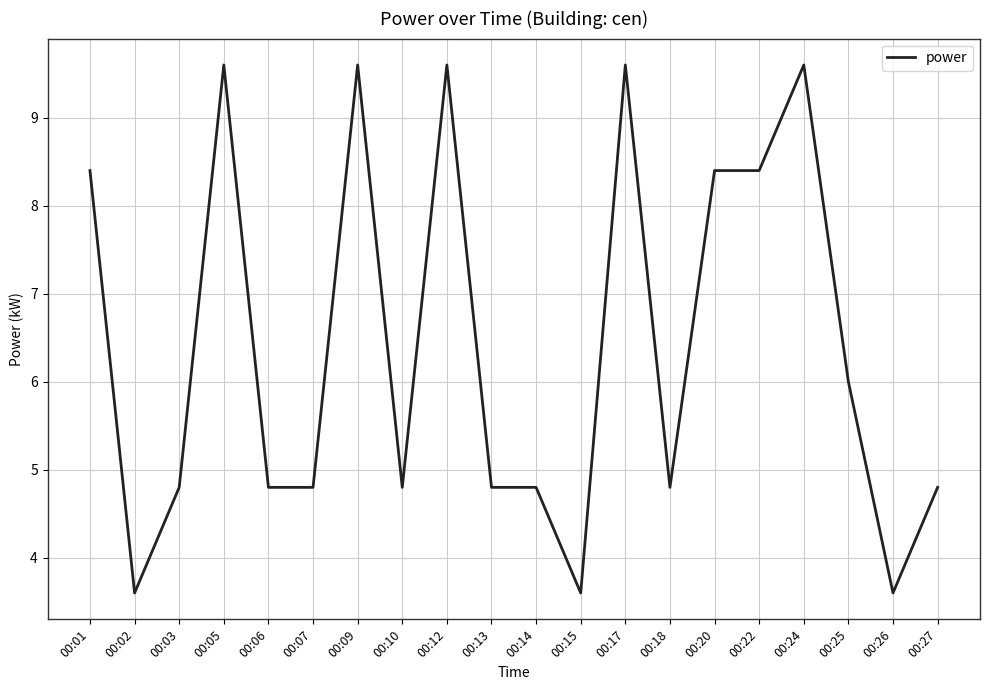

What is the minimum value shown in the chart?

3.6